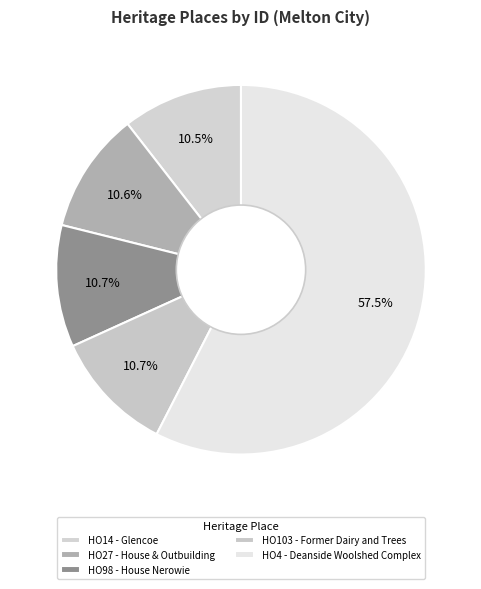

What percentage is the HO27 - House & Outbuilding slice, to the nearest percent?

11%